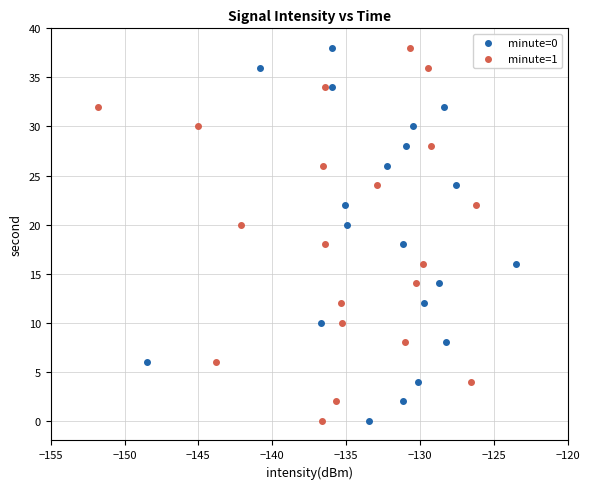

What are all the series names shown in the legend?

minute=0, minute=1